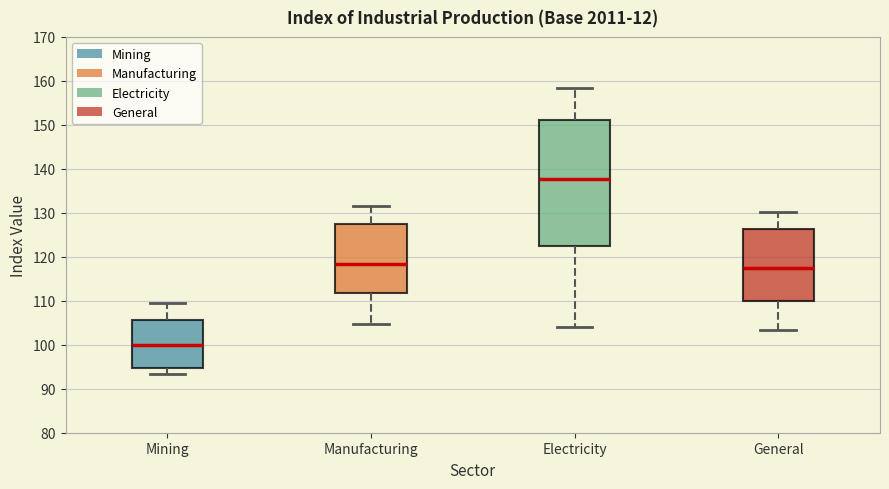

Reading left to right, transcribe this box plot: for each box, give where its median line is, the range the box spans, and where its two whiskers end, as read against the y-axis. The values are not printed on the chart, so give them approximately, as read against the axis.

Mining: median 100, box 95 to 106, whiskers 93 to 110
Manufacturing: median 118, box 112 to 127, whiskers 105 to 132
Electricity: median 138, box 123 to 151, whiskers 104 to 158
General: median 117, box 110 to 126, whiskers 103 to 130